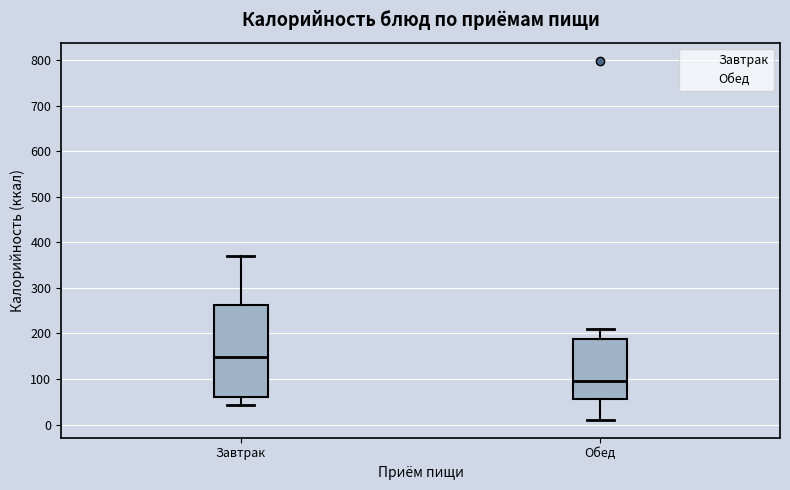

Comparing the boxes themselves (not the whiskers), which one is the tallest?

Завтрак